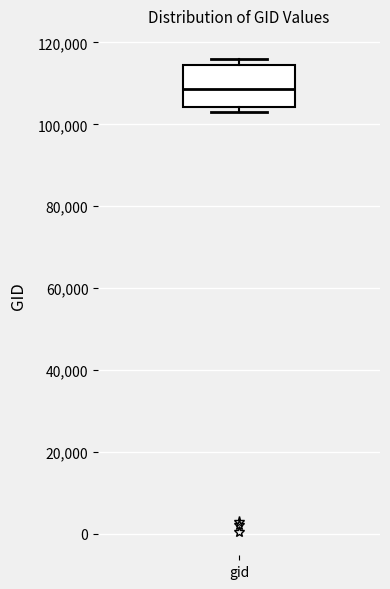

Where does the median line of the box for gid sit on the y-axis? The values are not printed on the chart, so give them approximately, as read against the axis.

108000